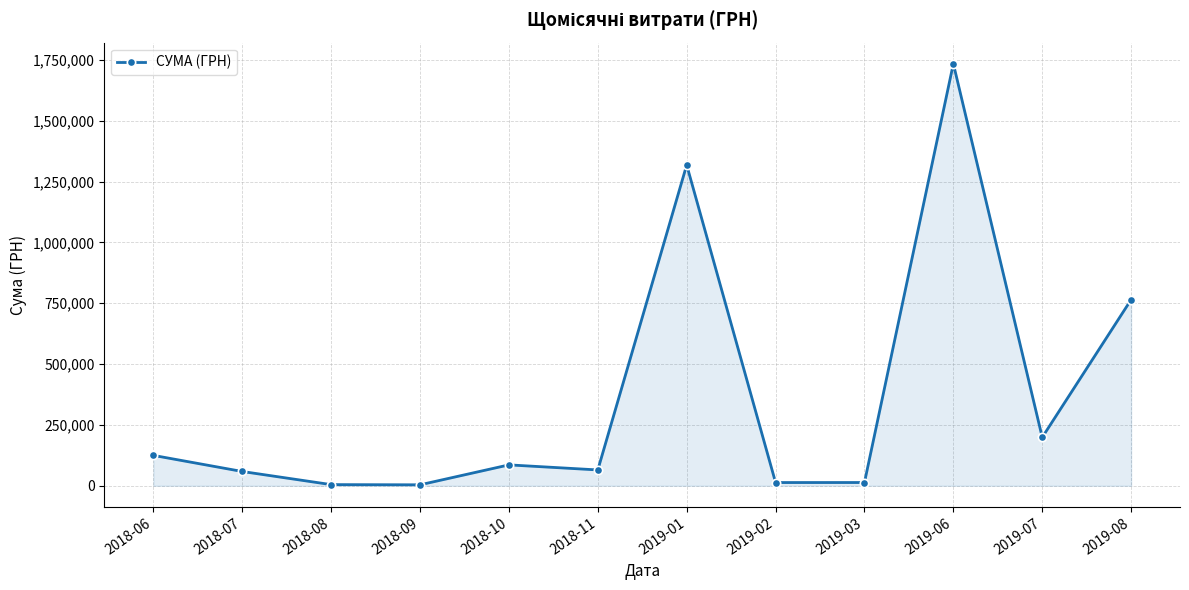

At which category does the data reach its first local peak?

2018-10